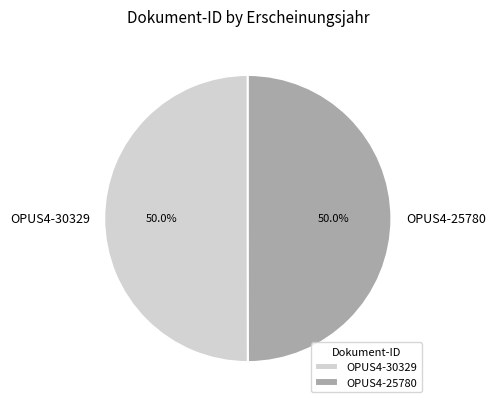

Is the sum of OPUS4-30329 and OPUS4-25780 greater than half?

Yes